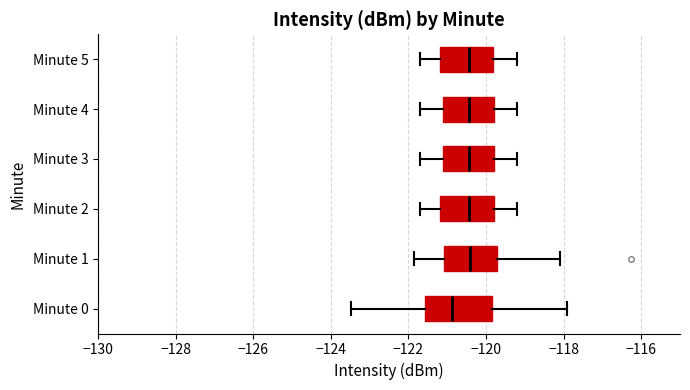

Which box is the widest, from its left edge to its right edge?

Minute 0